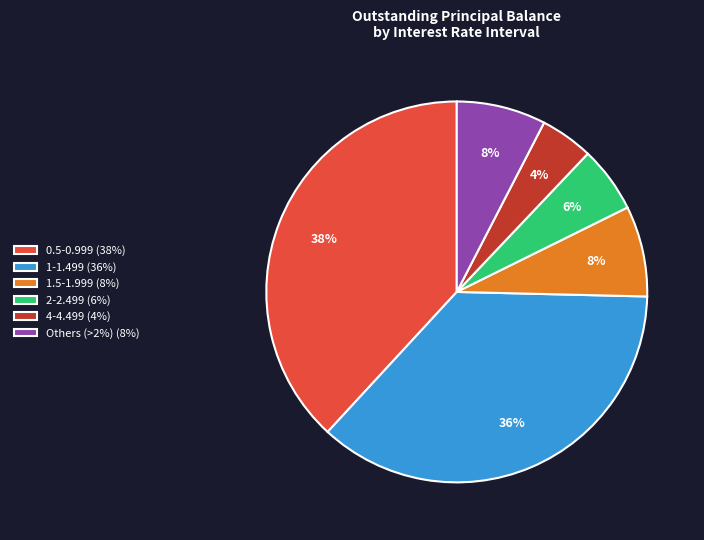

Which slice is the largest?

0.5-0.999 (38%)